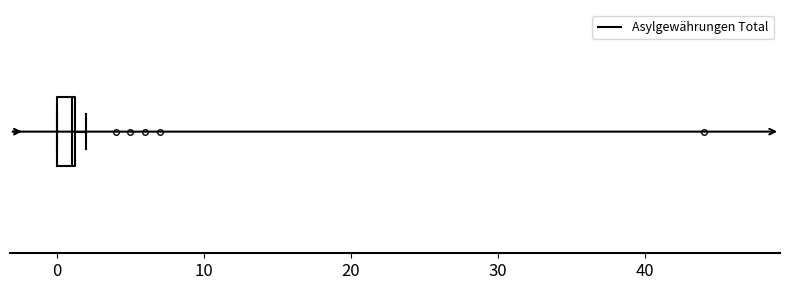

Where is the right edge of the box on the x-axis? The values are not printed on the chart, so give them approximately, as read against the axis.

1